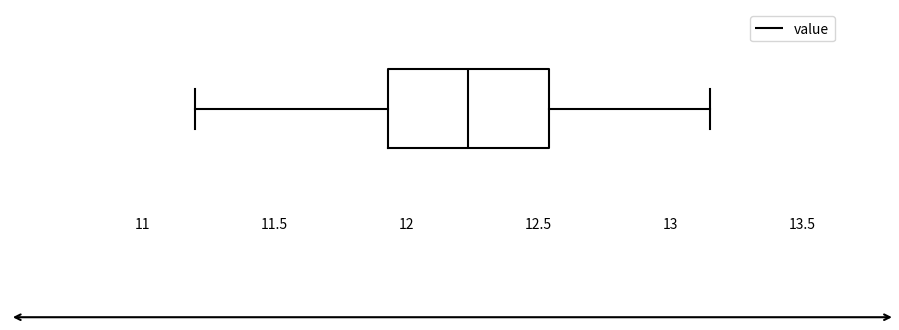

Transcribe this box plot: give where the median line is, the range the box spans, and where the two whiskers end, as read against the x-axis. The values are not printed on the chart, so give them approximately, as read against the axis.

median 12.25, box 11.95 to 12.55, whiskers 11.20 to 13.15